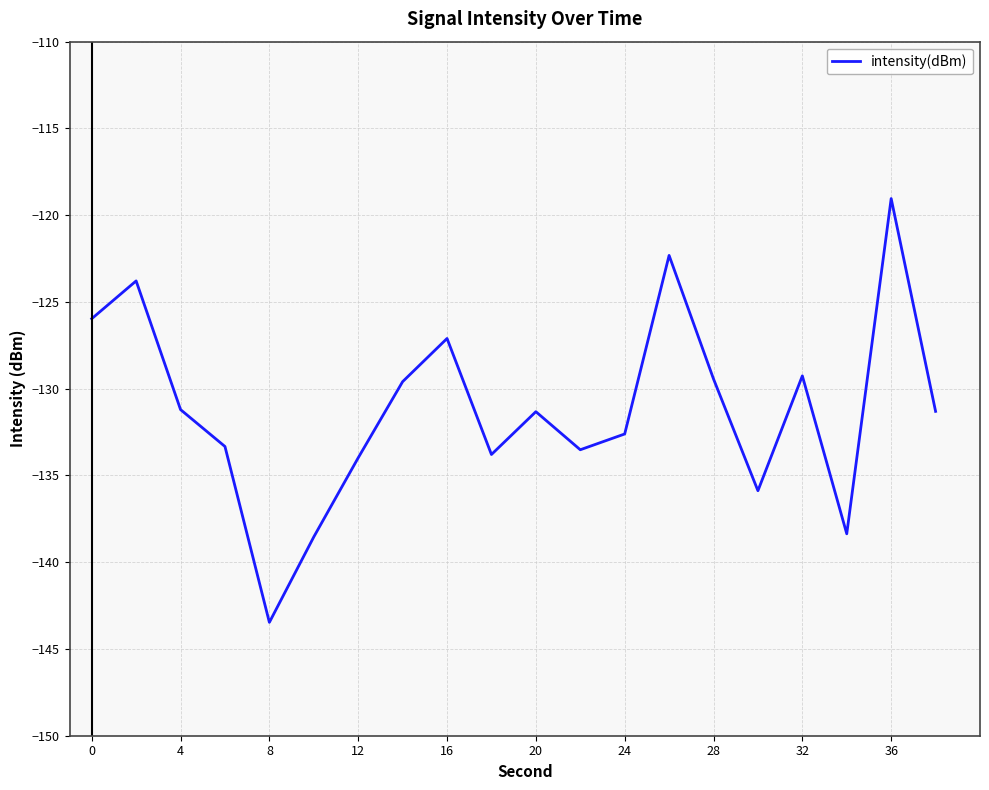

How many lines are shown in the chart?

1